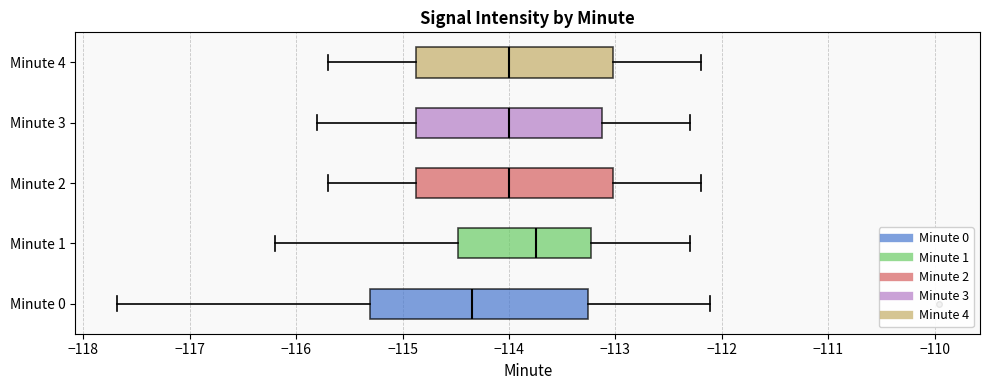

Which box is the widest, from its left edge to its right edge?

Minute 0